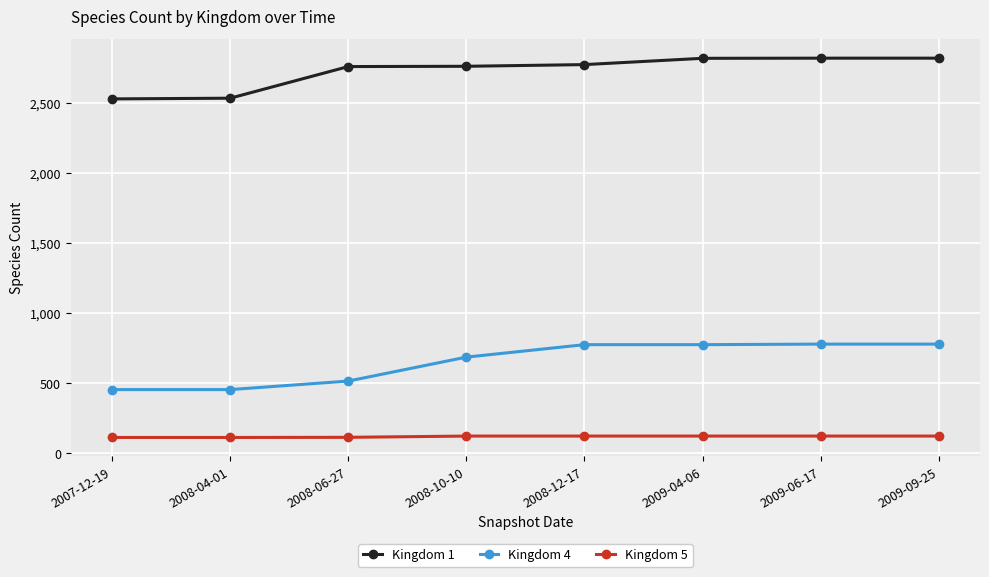

What is the minimum value for Kingdom 1?

2531